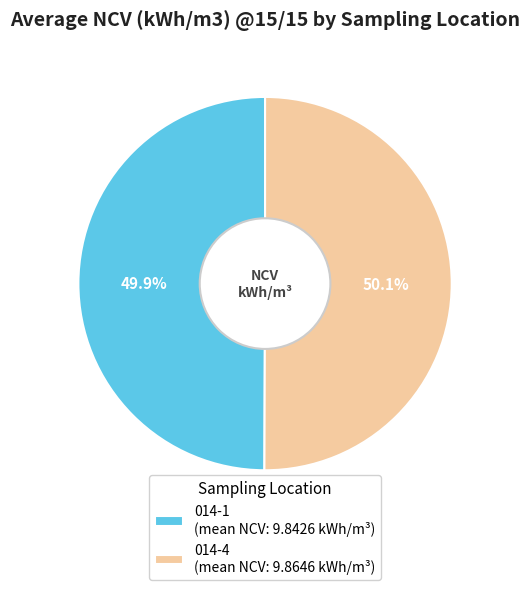

To the nearest percent, what portion does 014-4 represent?

50%